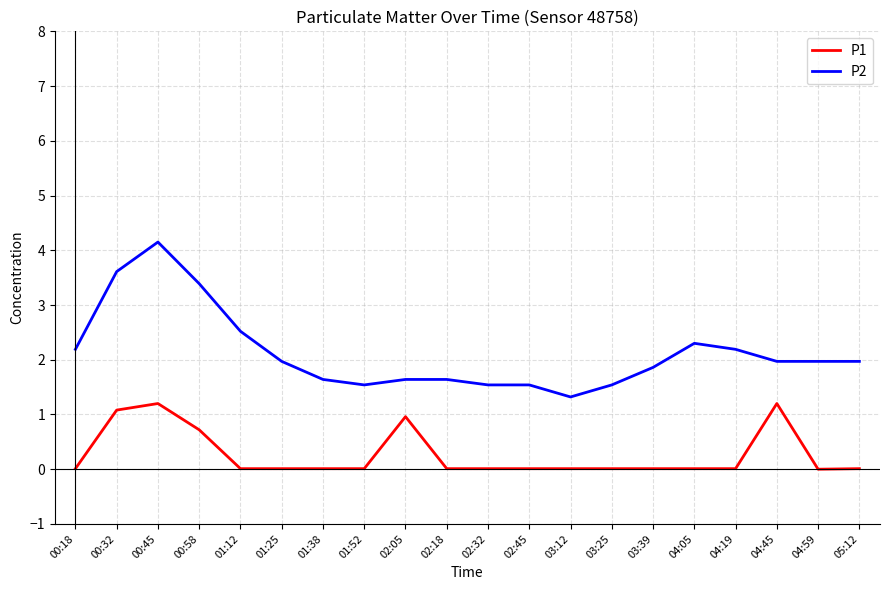

Rank the series at 02:18 from highest to lowest value.

P2, P1